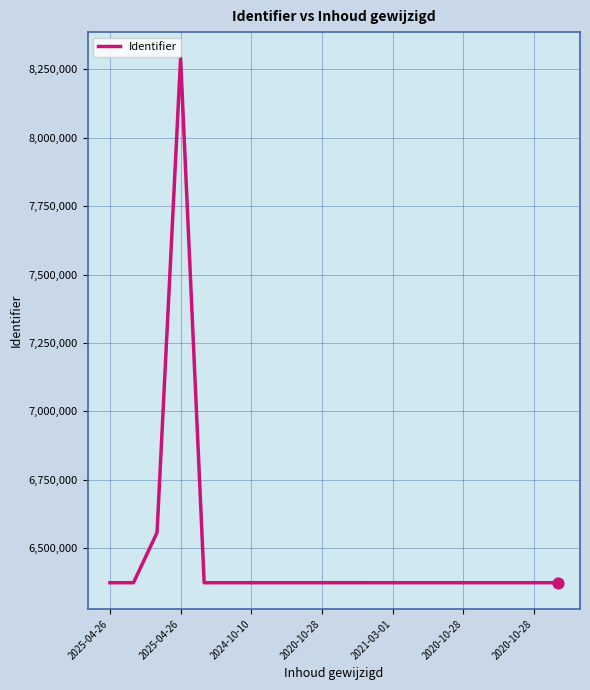

What is the difference between the maximum and minimum values?

1917316